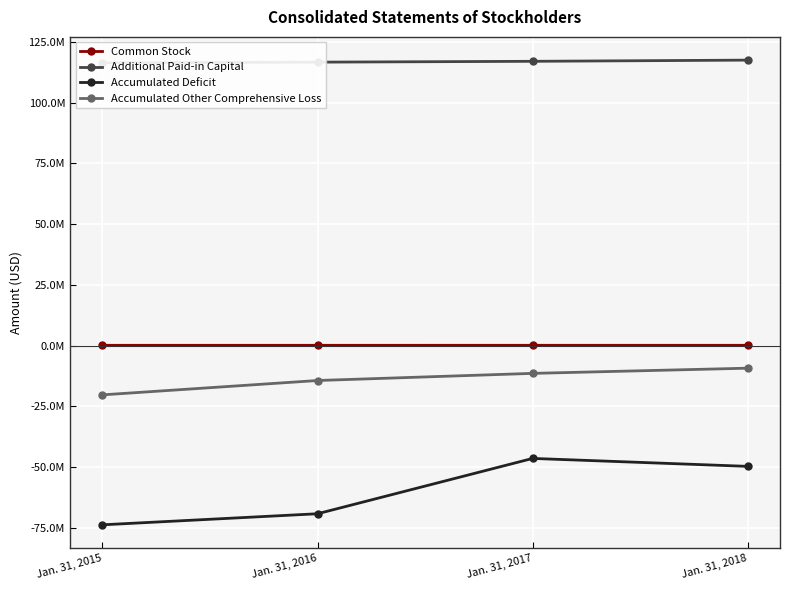

Reading left to right, extract all data points from this chart.

Common Stock: 149000	150000	152000	154000
Additional Paid-in Capital: 116348000	116633000	116976000	117465000
Accumulated Deficit: -73690000	-69140000	-46380000	-49648000
Accumulated Other Comprehensive Loss: -20234000	-14330000	-11394000	-9259000